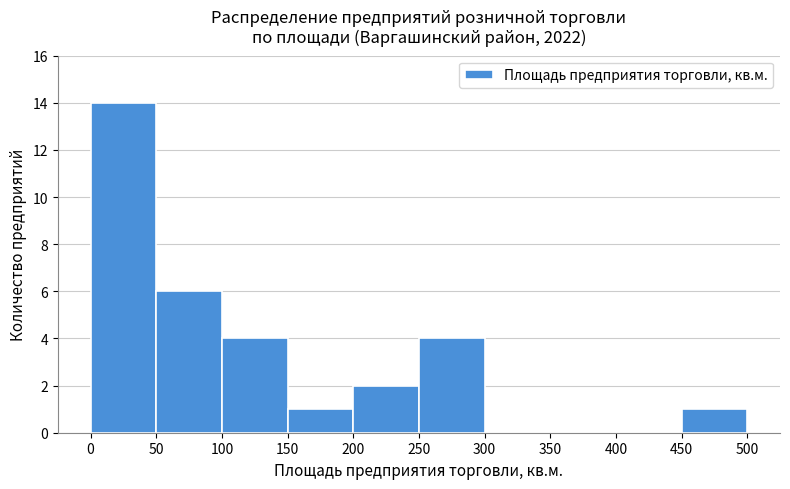

Reading left to right, list every bar in this chart as the range it spans on the x-axis followed by its height. The values are not printed on the chart, so give them approximately, as read against the axis.

0 to 50: 14
50 to 100: 6
100 to 150: 4
150 to 200: 1
200 to 250: 2
250 to 300: 4
300 to 350: 0
350 to 400: 0
400 to 450: 0
450 to 500: 1